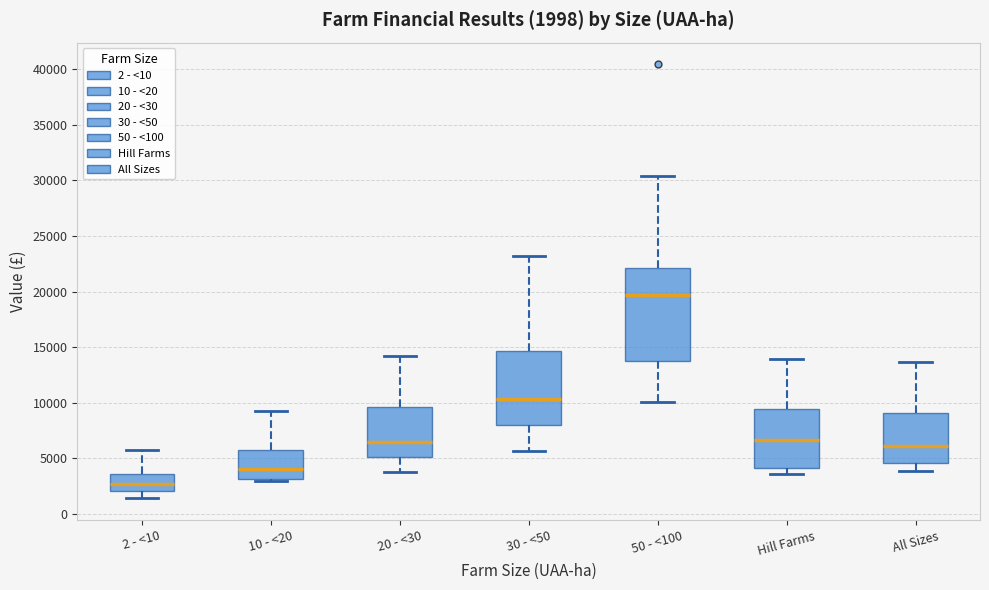

Which box has the highest median line?

50 - <100